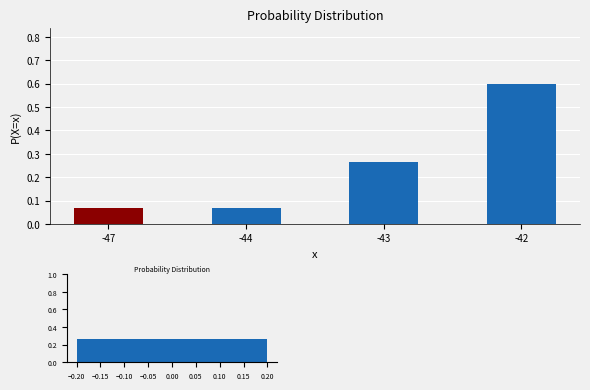

What is the average value?

0.2